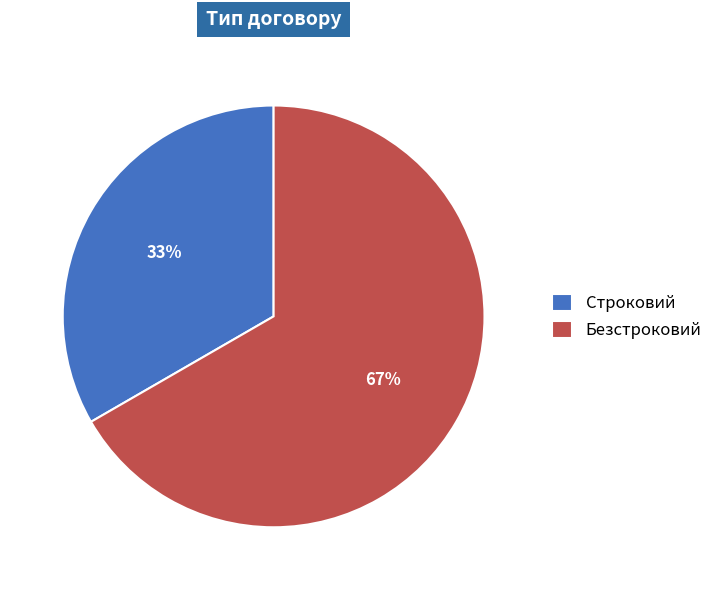

Is there any slice that represents more than half of the pie?

Yes